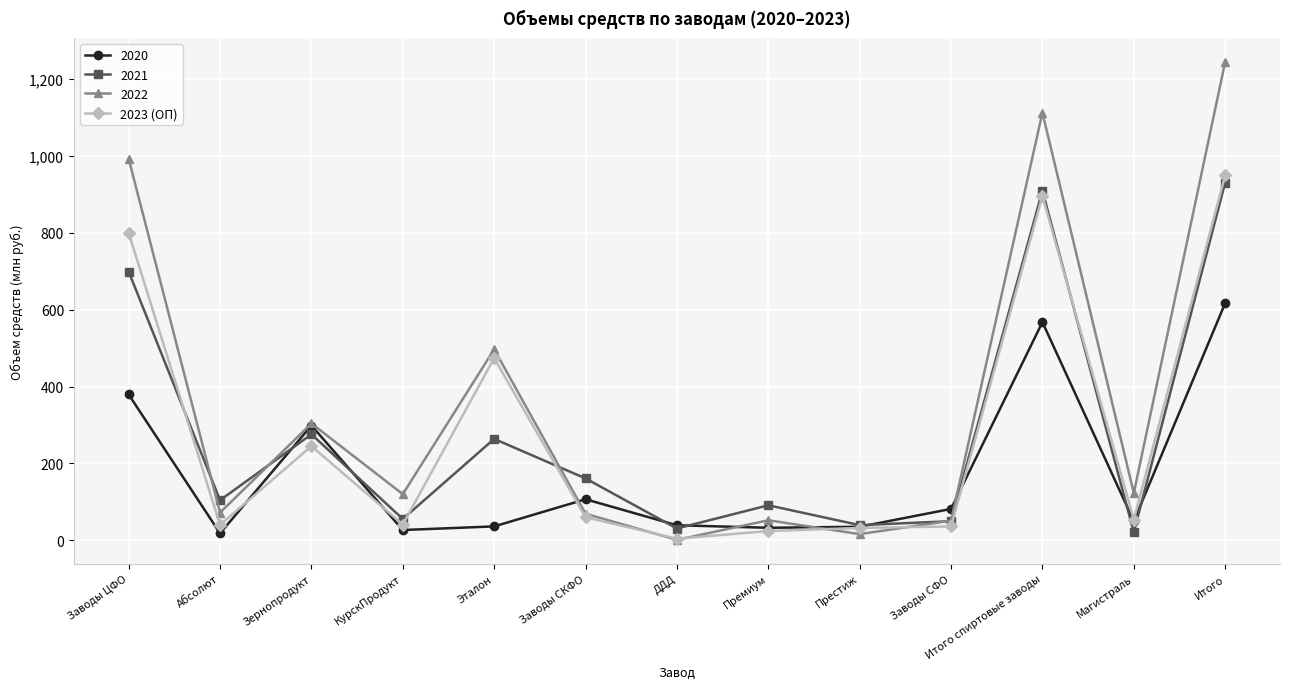

What is the approximate value of 2020 at Заводы ЦФО?

379.4